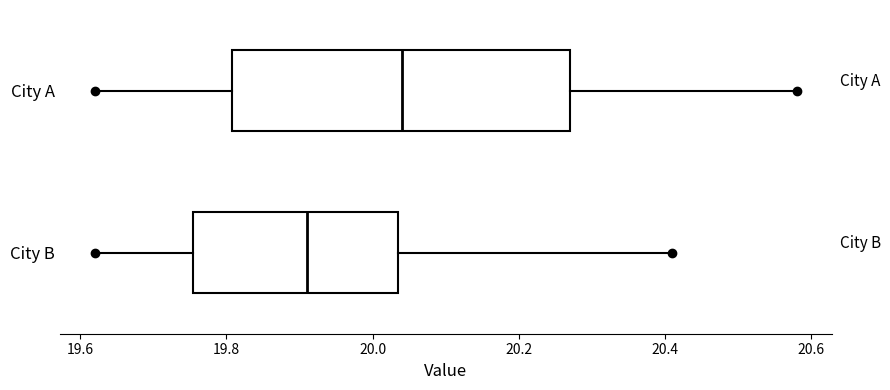

Where does the right whisker of the box for City A end on the x-axis? The values are not printed on the chart, so give them approximately, as read against the axis.

20.58